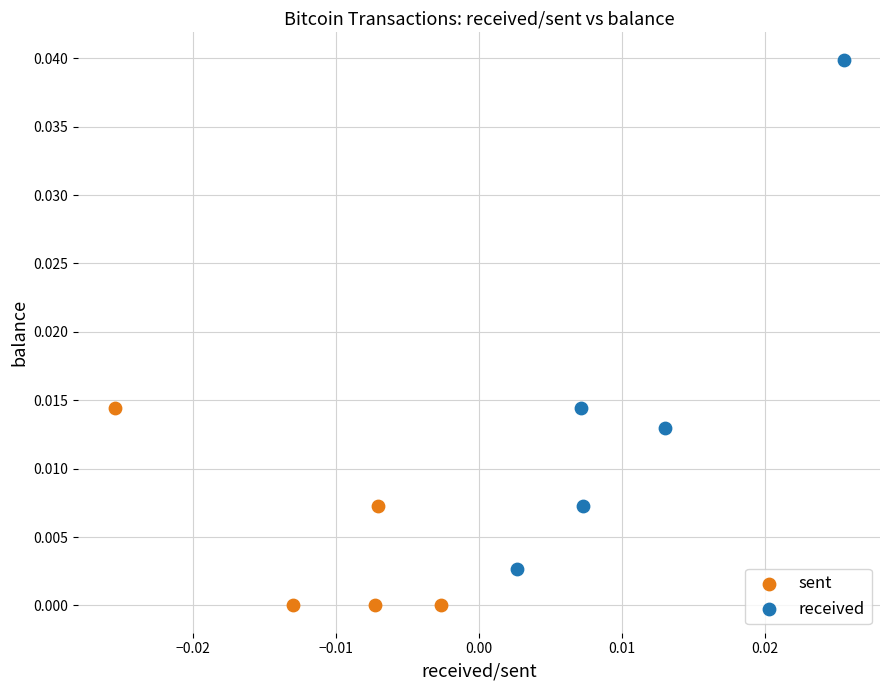

Which series contains the lowest Y value?

sent